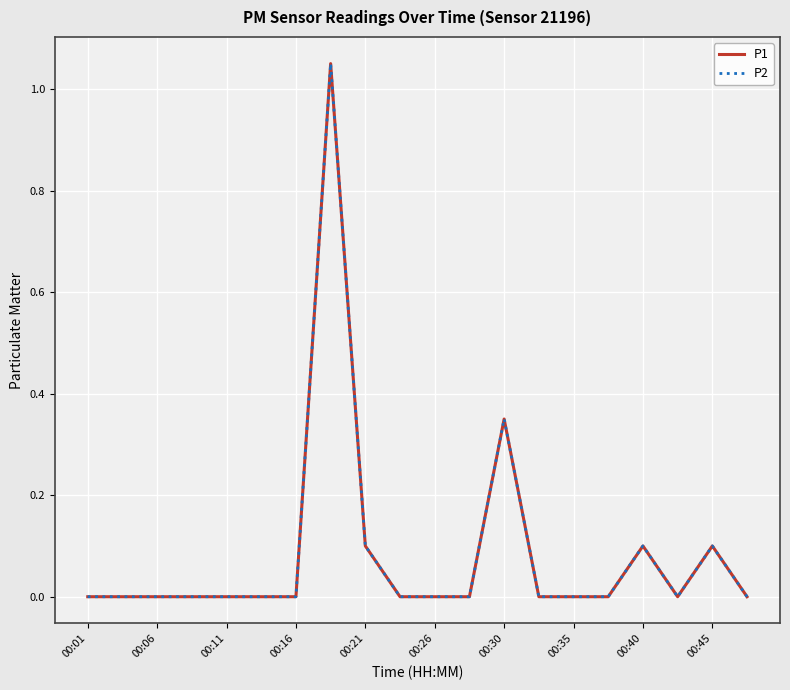

Is this an area chart (filled region under the line)?

No